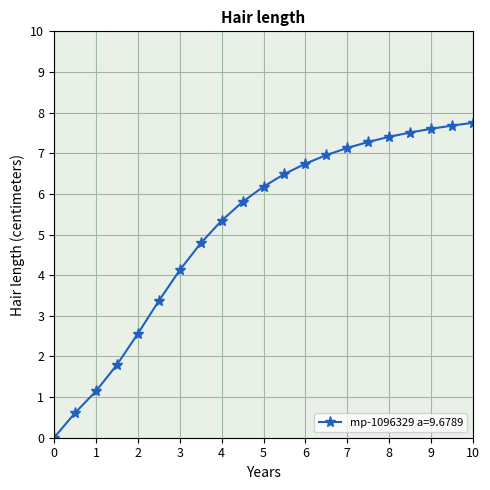

Reading right to left, list all the values displayed in this chart.

7.7	7.7	7.6	7.5	7.4	7.3	7.1	7.0	6.7	6.5	6.2	5.8	5.3	4.8	4.1	3.4	2.6	1.8	1.1	0.6	0.0